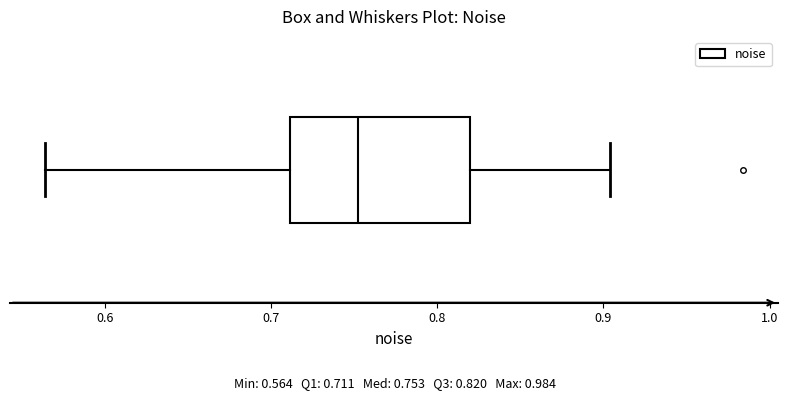

Transcribe this box plot: give where the median line is, the range the box spans, and where the two whiskers end, as read against the x-axis. The values are not printed on the chart, so give them approximately, as read against the axis.

median 0.75, box 0.71 to 0.82, whiskers 0.56 to 0.90